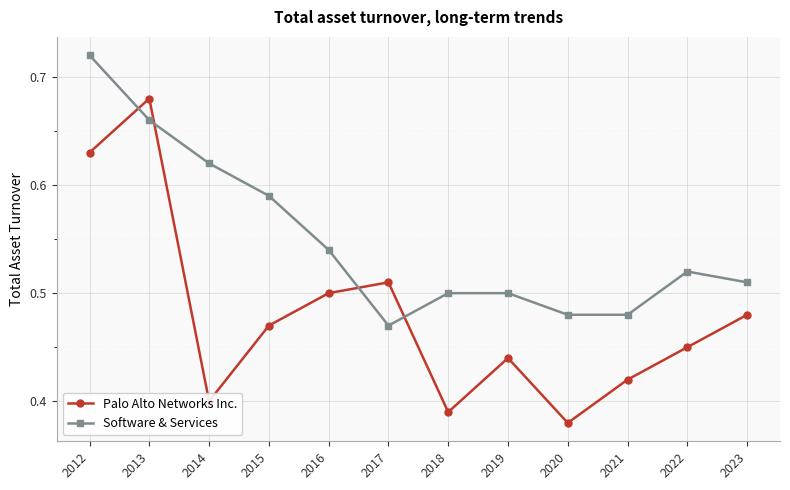

Between which two adjacent categories do Palo Alto Networks Inc. and Software & Services first intersect?

2012 and 2013